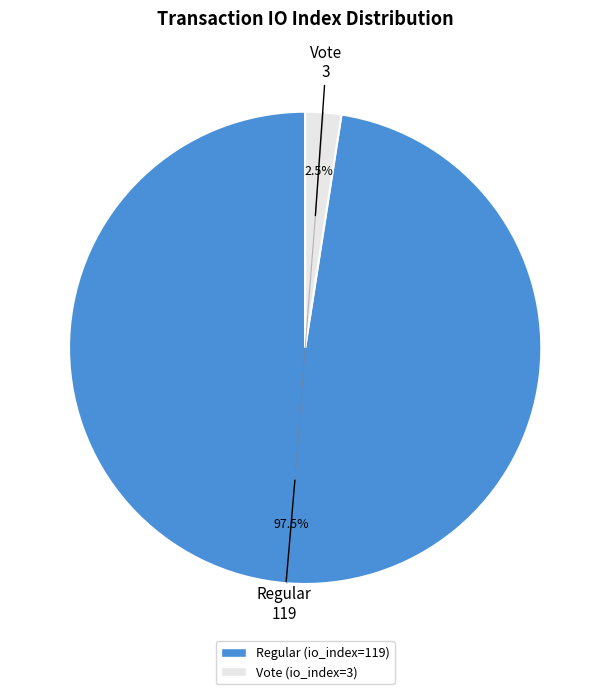

Which has a higher value, Regular (io_index=119) or Vote (io_index=3)?

Regular (io_index=119)